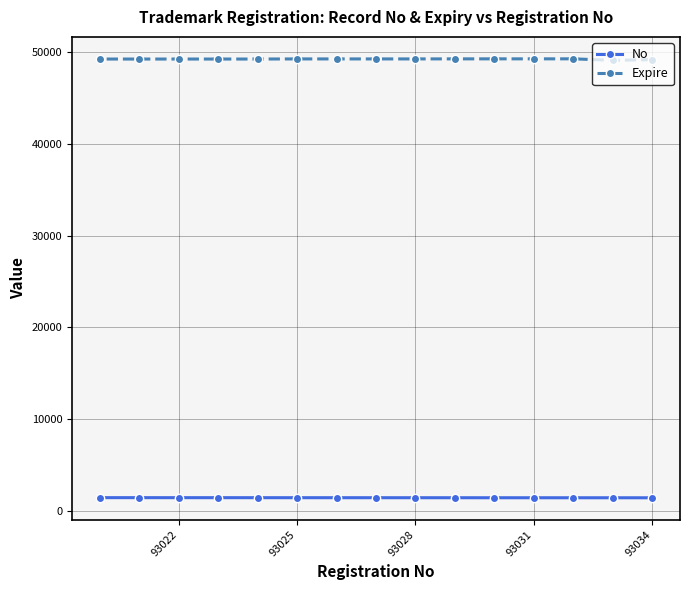

What is the total value across all series at 93022?

50684